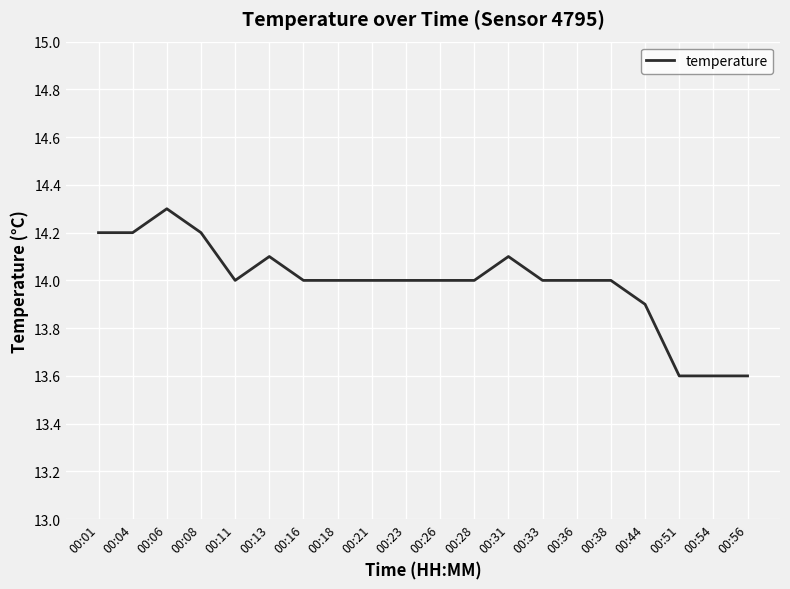

What is the difference between the maximum and minimum values?

0.7